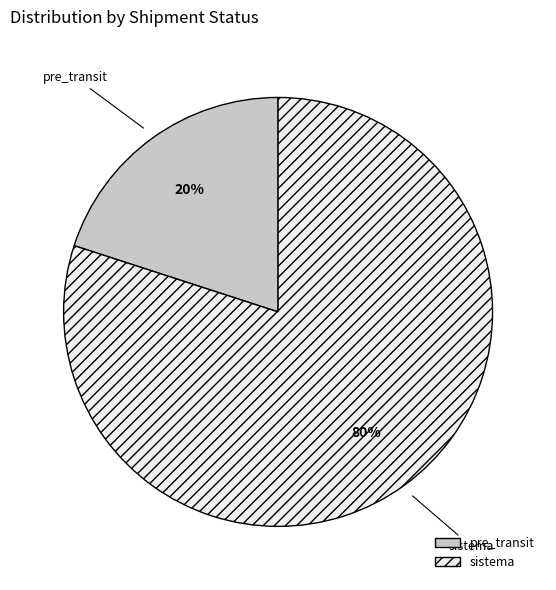

Rank the categories by value from lowest to highest.

pre_transit, sistema